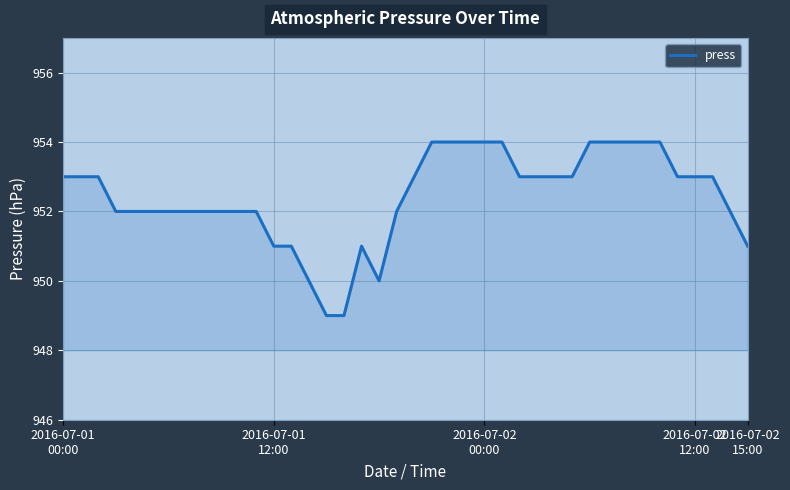

What is the smallest value displayed?

949